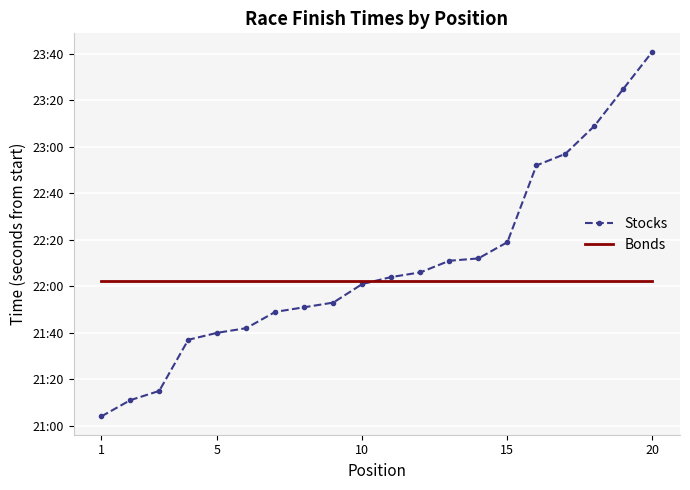

What are all the series names shown in the legend?

Stocks, Bonds